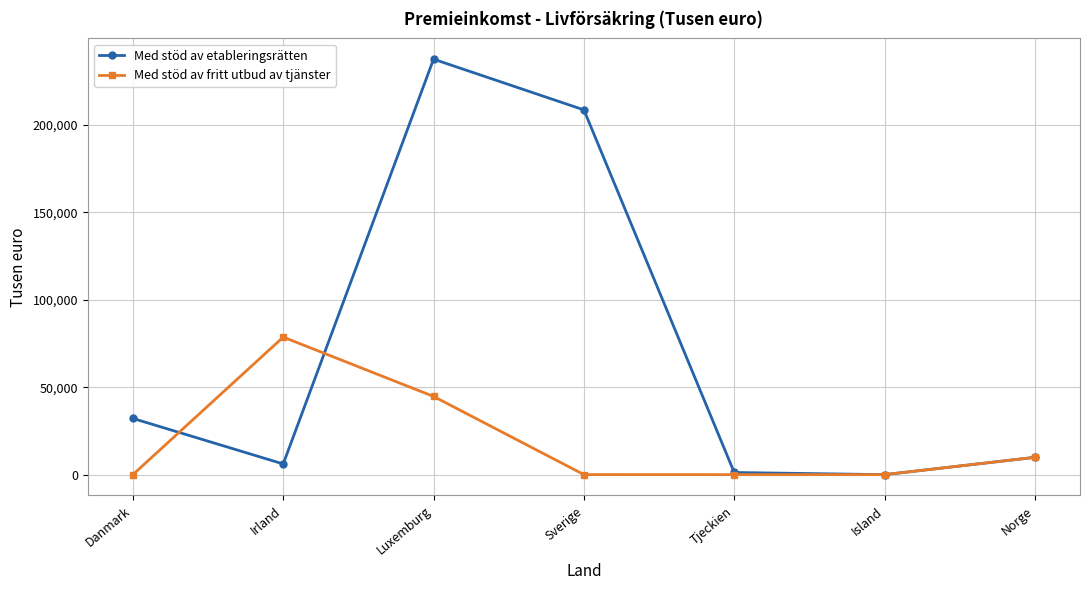

Read the Med stöd av etableringsrätten value at Irland, to the nearest 100.

6100